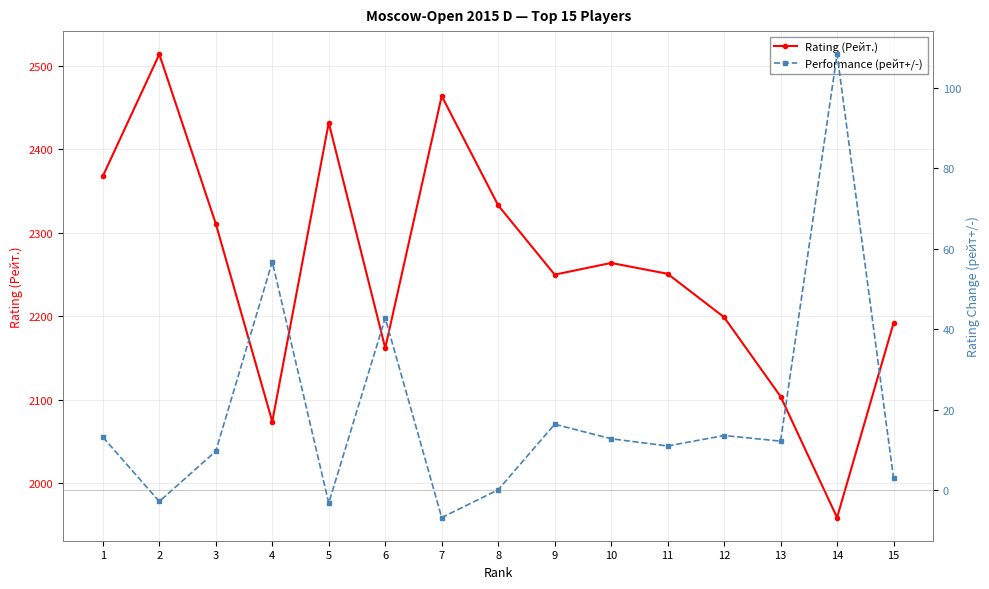

How many values in Performance (рейт+/-) are below zero?

3